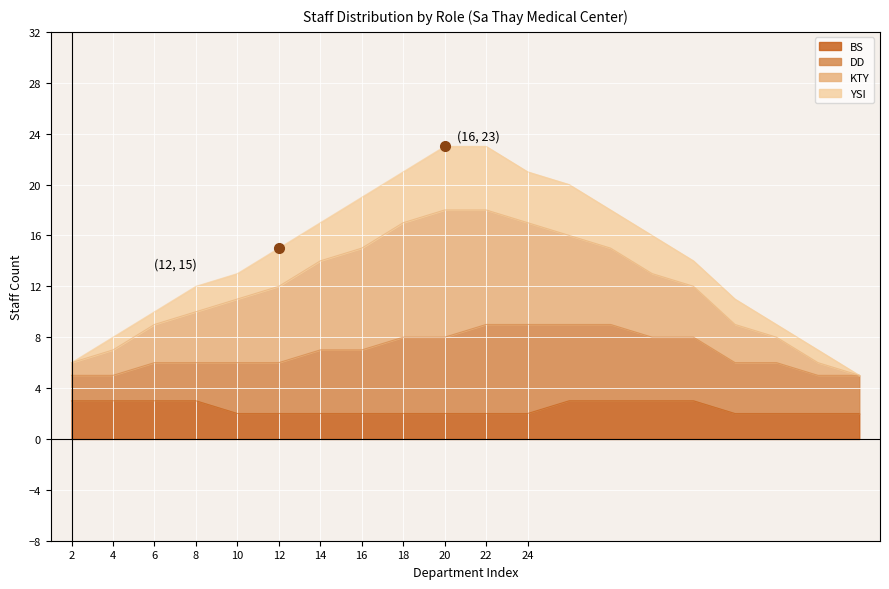

The BS series shows 2 at 16. True or false?

True